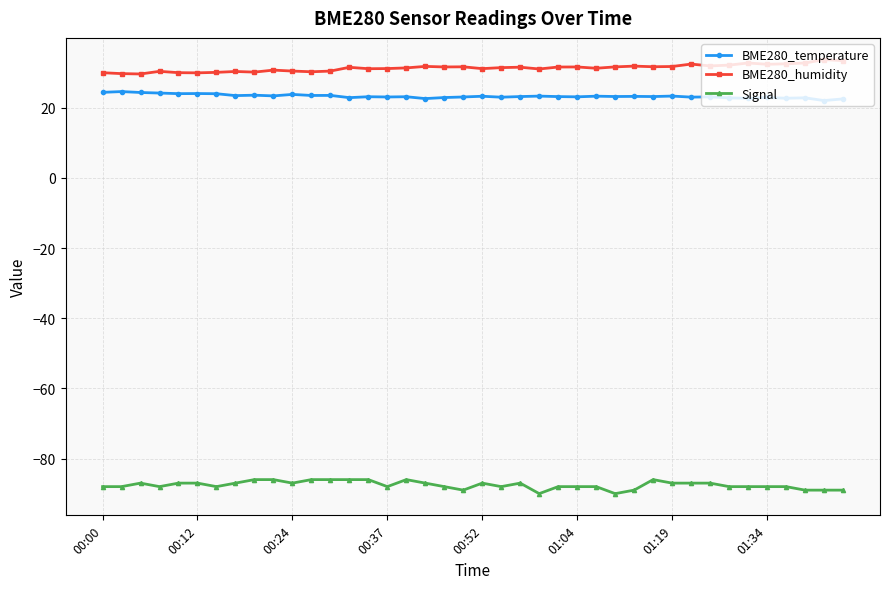

What is the maximum value for BME280_humidity?

33.8